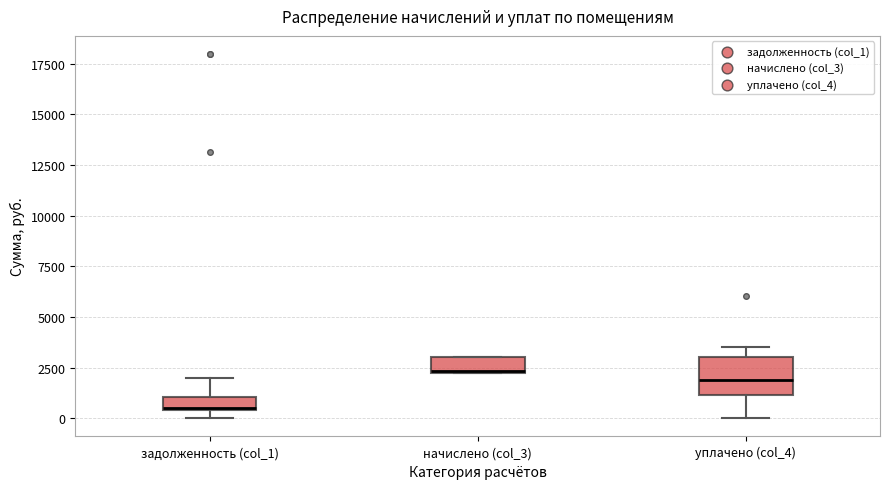

Where is the upper edge of the box for задолженность (col_1) on the y-axis? The values are not printed on the chart, so give them approximately, as read against the axis.

1000